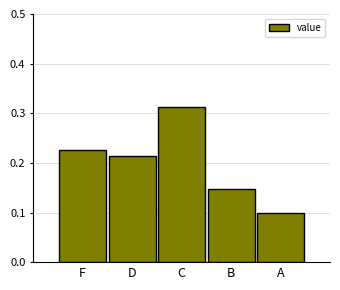

What position from the right is F?

5